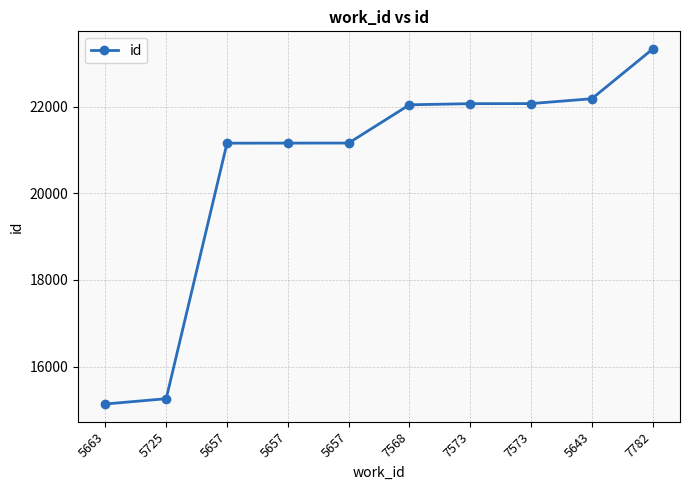

What is the change in value from 5725 to 7573?

+6811